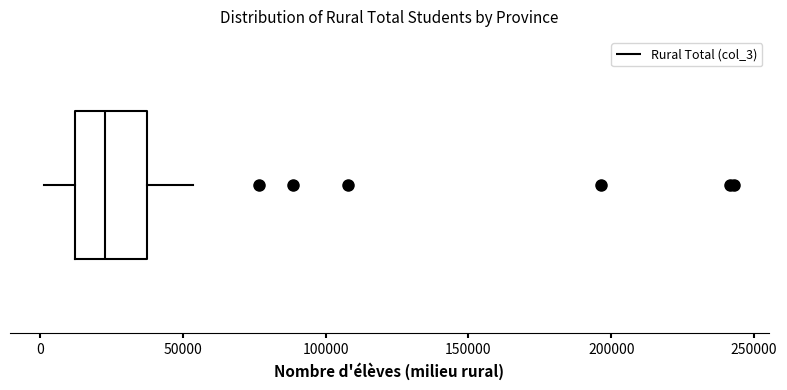

Transcribe this box plot: give where the median line is, the range the box spans, and where the two whiskers end, as read against the x-axis. The values are not printed on the chart, so give them approximately, as read against the axis.

median 25000, box 10000 to 40000, whiskers 0 to 55000